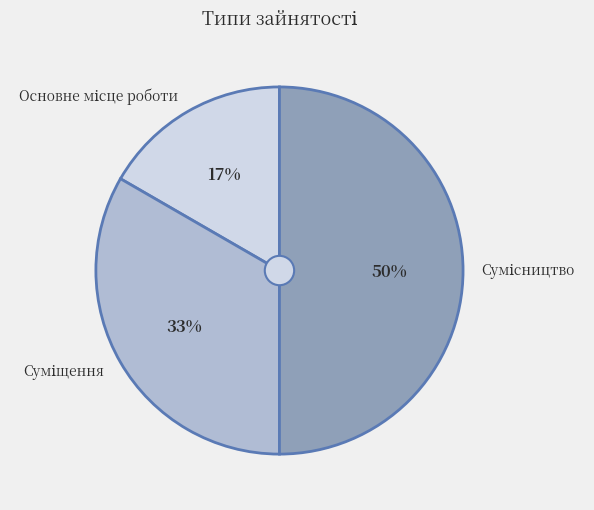

To the nearest percent, what is the difference between the largest and smallest slice percentages?

33%